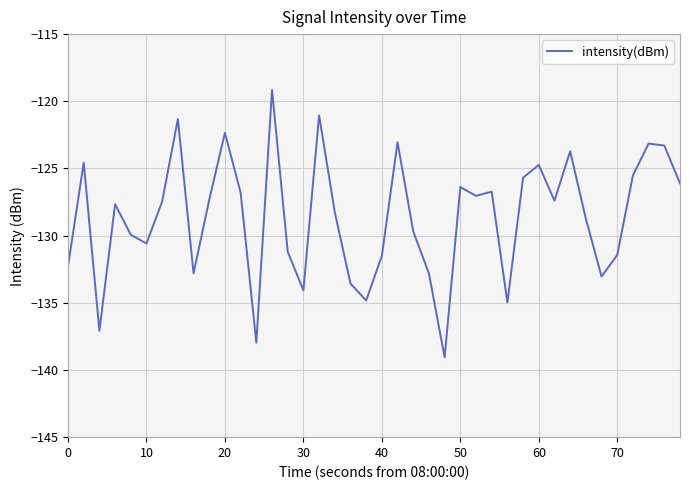

What is the smallest value displayed?

-139.1